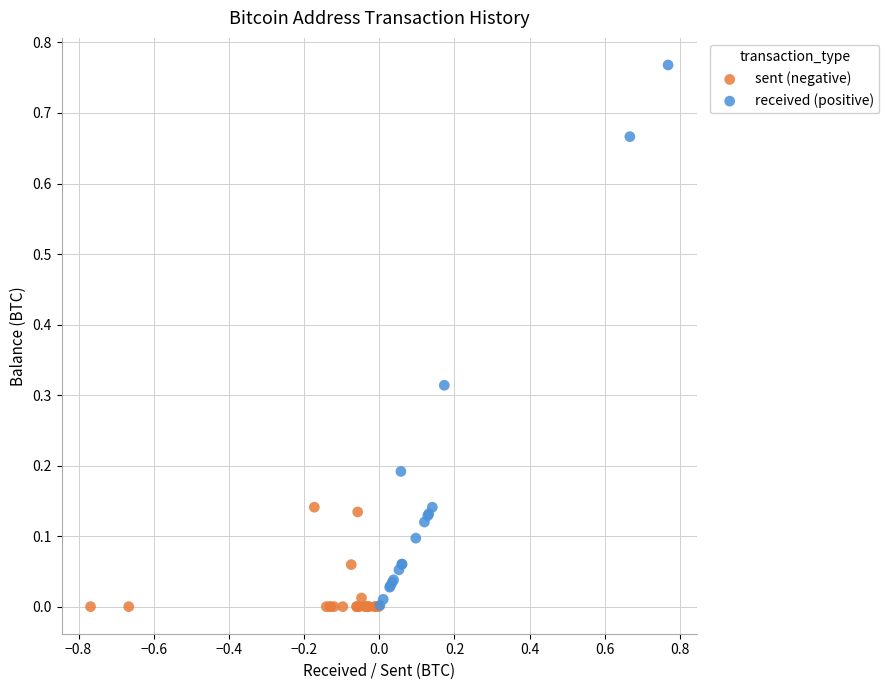

Which series has the widest spread of Y values?

received (positive)